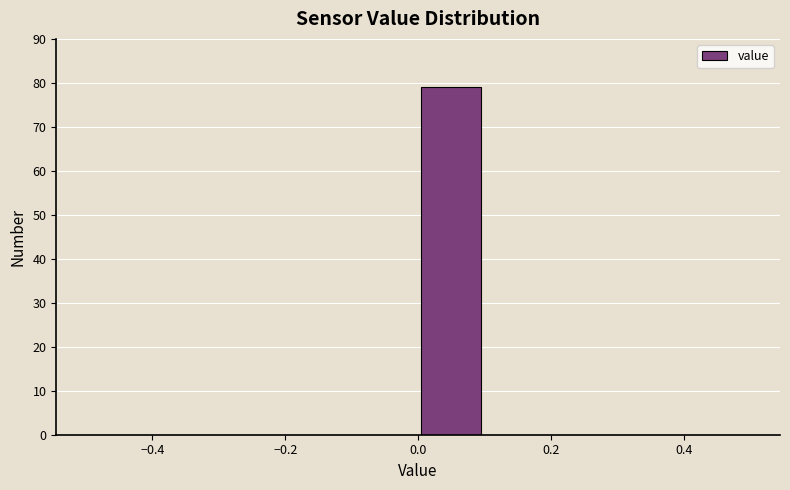

Over which range of the x-axis is the bar tallest?

0.0 to 0.1